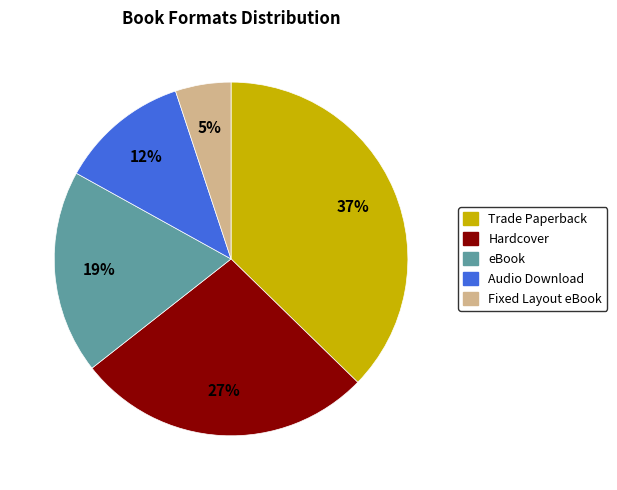

To the nearest percent, what percentage of the pie is Hardcover?

27%